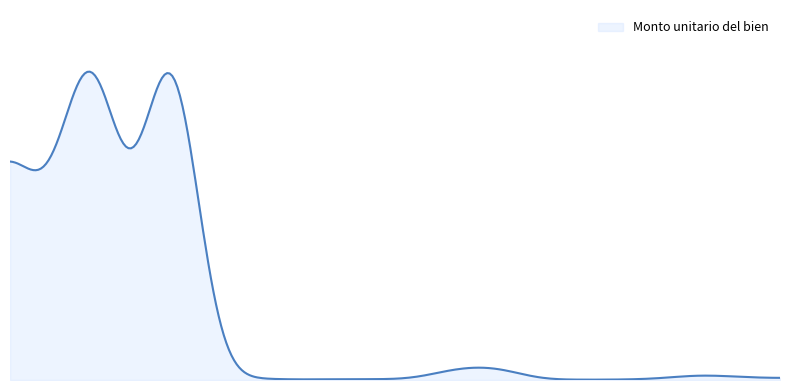

Reading left to right, transcribe all the data shown in this chart.

253000.0	148287.0	422500.0	95479.9	465400.0	1610.0	1610.0	327.8	869.4	799.0	747.5	12485.0	14161.2	327.8	327.8	327.8	1092.5	5746.6	2999.0	1610.0